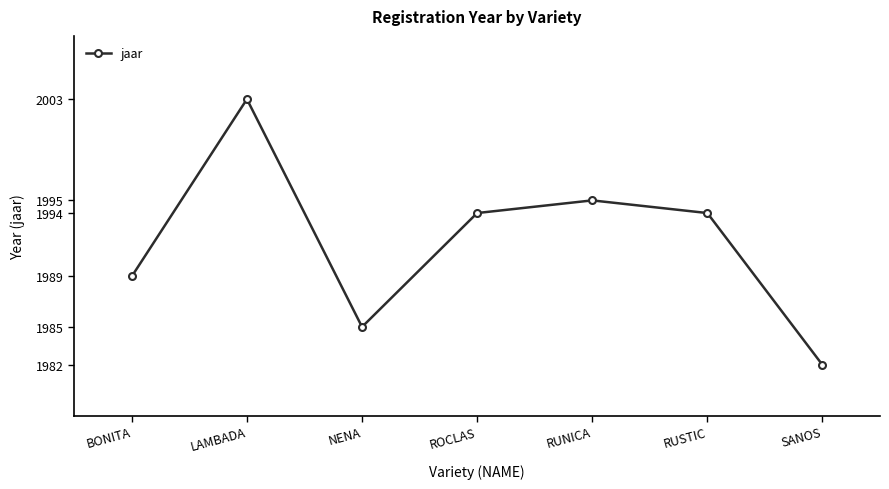

What is the sum of all values?

13942